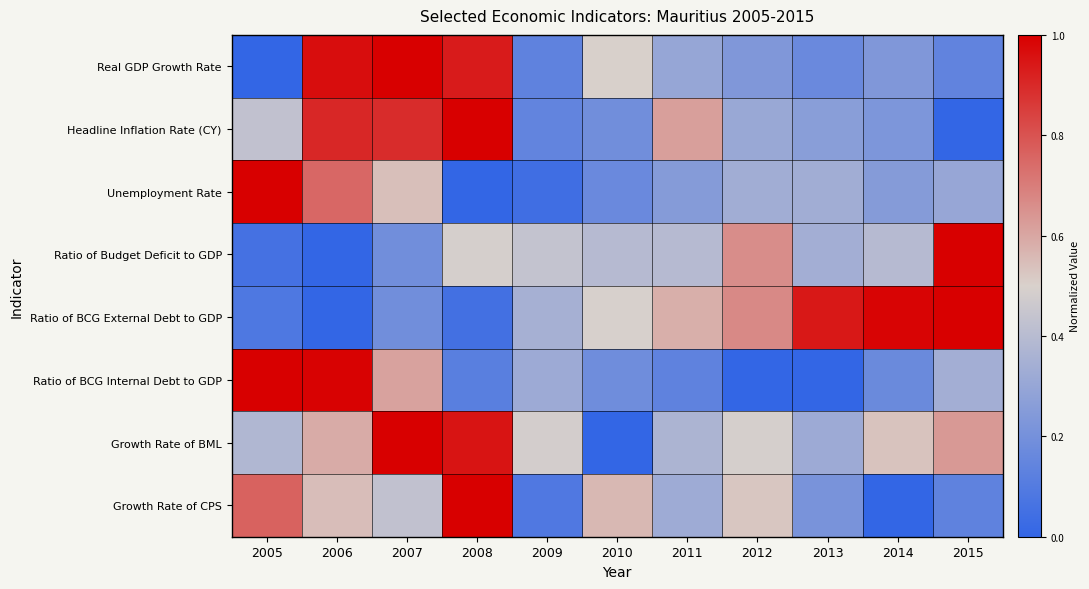

At how many categories does at least one series exceed 0?

11